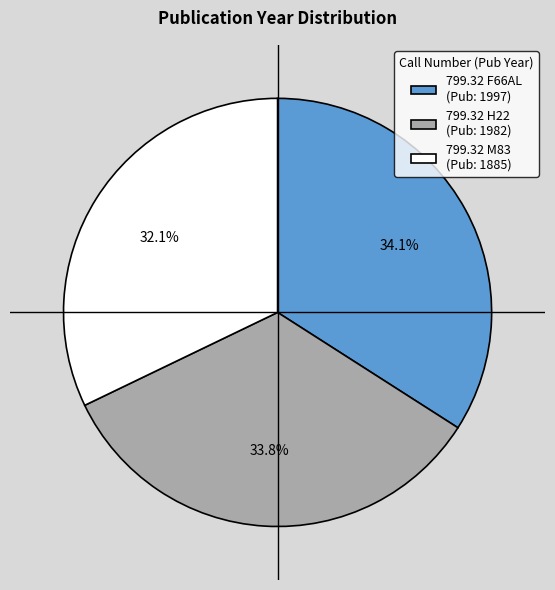

How many segments does this pie chart have?

3